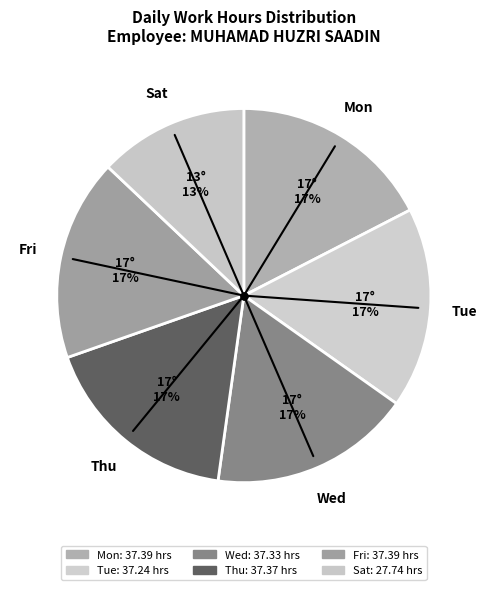

Count the number of slices in the pie.

6